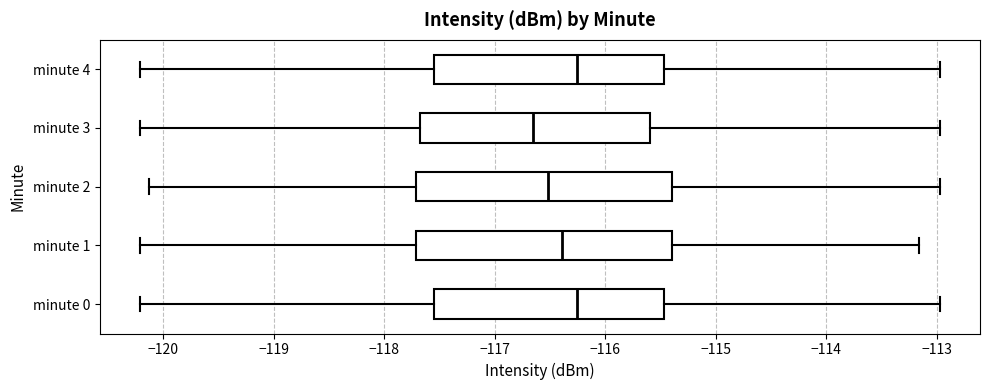

Which box has the furthest to the left median line?

minute 3